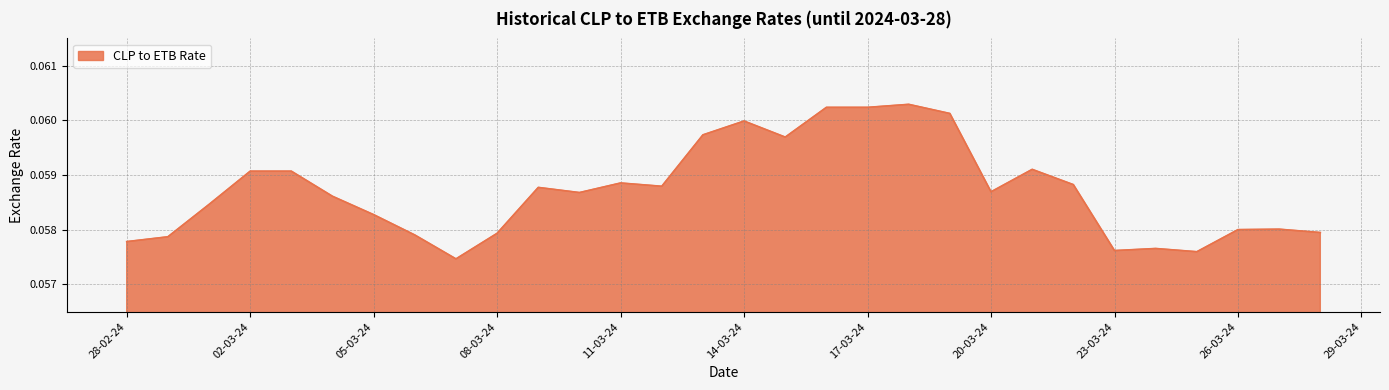

At which category does the chart reach its minimum across all series?

07-03-24